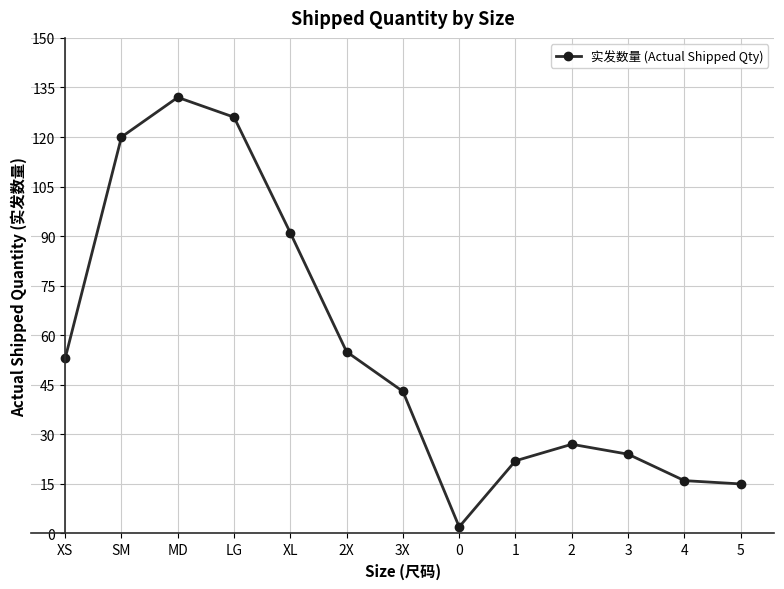

Count the number of categories in the chart.

13